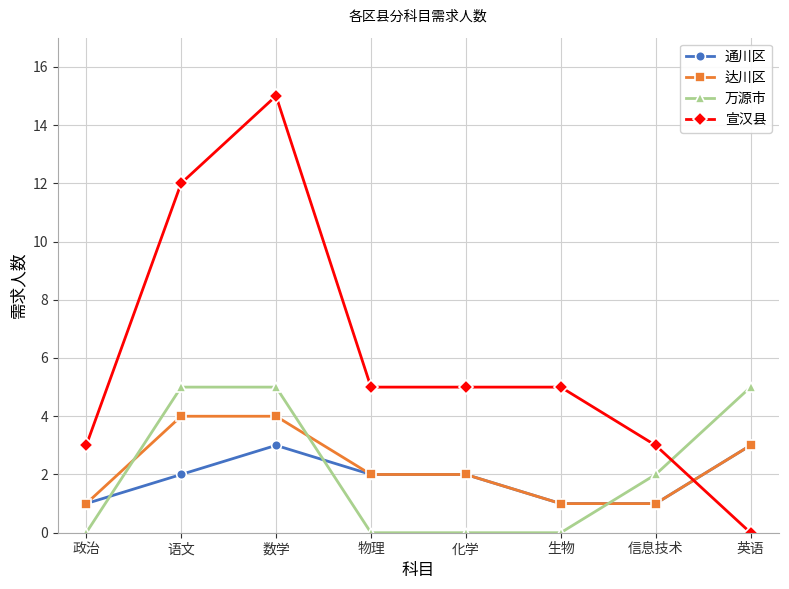

Reading left to right, list all the values displayed in this chart.

通川区: 1	2	3	2	2	1	1	3
达川区: 1	4	4	2	2	1	1	3
万源市: 0	5	5	0	0	0	2	5
宣汉县: 3	12	15	5	5	5	3	0